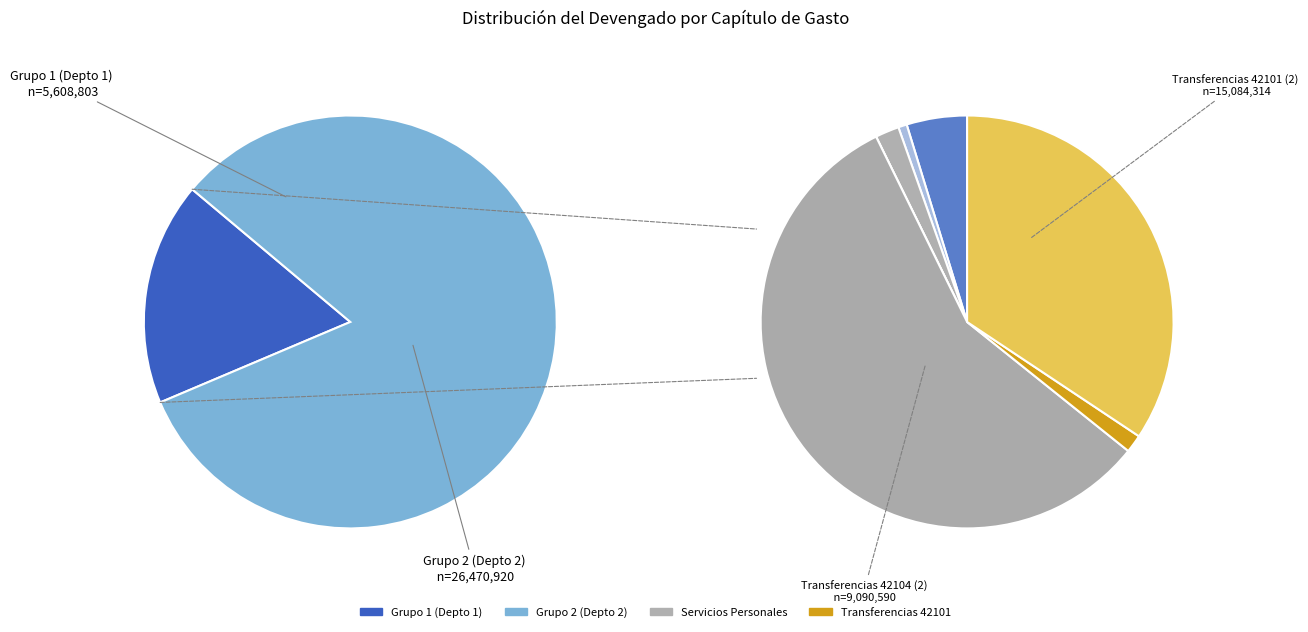

Does Transferencias 42103 (2) account for over 50% of the chart?

No